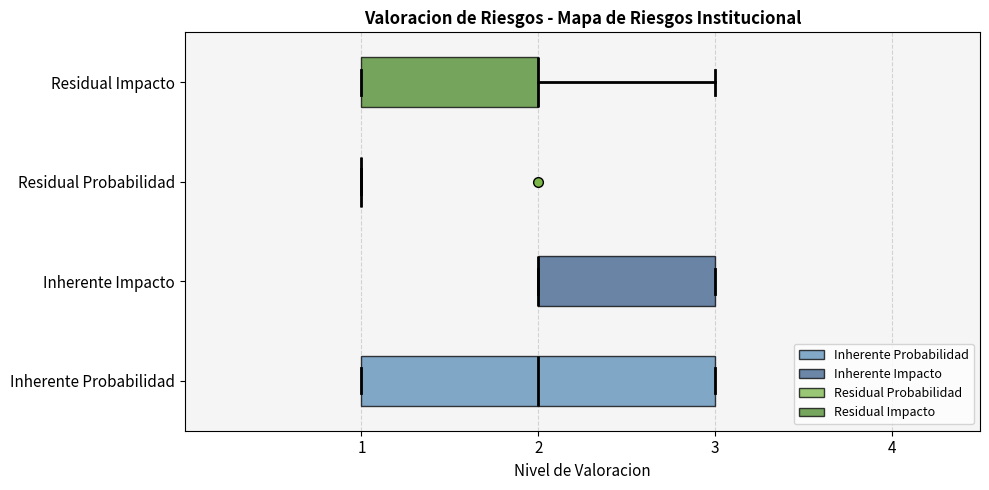

Reading bottom to top, read every box against the x-axis: the position of its median line, the range the box covers, and the ends of its whiskers. The values are not printed on the chart, so give them approximately, as read against the axis.

Inherente Probabilidad: median 2, box 1 to 3, whiskers 1 to 3
Inherente Impacto: median 2 (drawn on the box's left edge), box 2 to 3, whiskers 2 to 3
Residual Probabilidad: box collapsed to a line at 1, whiskers 1 to 1
Residual Impacto: median 2 (drawn on the box's right edge), box 1 to 2, whiskers 1 to 3